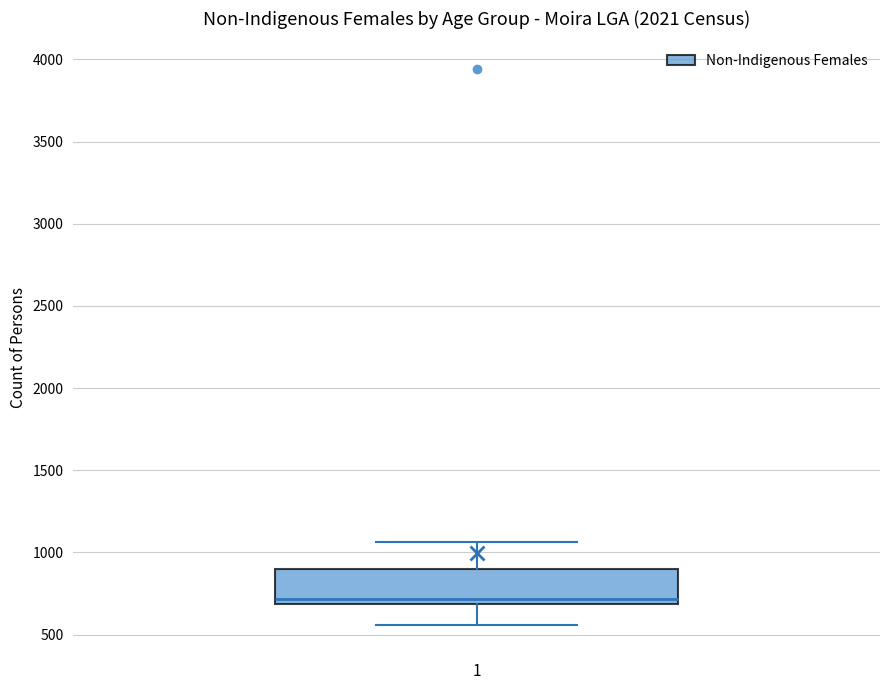

Transcribe this box plot: give where the median line is, the range the box spans, and where the two whiskers end, as read against the y-axis. The values are not printed on the chart, so give them approximately, as read against the axis.

median 700 (just above the box's lower edge), box 700 to 900, whiskers 550 to 1050